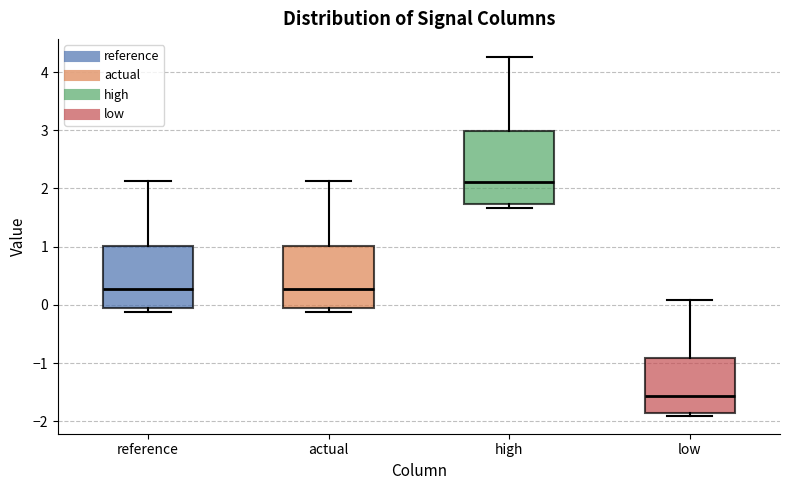

Reading left to right, transcribe this box plot: for each box, give where its median line is, the range the box spans, and where its two whiskers end, as read against the y-axis. The values are not printed on the chart, so give them approximately, as read against the axis.

reference: median 0.3, box -0.1 to 1.0, whiskers -0.1 (just below the box's lower edge) to 2.1
actual: median 0.3, box -0.1 to 1.0, whiskers -0.1 (just below the box's lower edge) to 2.1
high: median 2.1, box 1.7 to 3.0, whiskers 1.7 (just below the box's lower edge) to 4.3
low: median -1.6, box -1.9 to -0.9, whiskers -1.9 (just below the box's lower edge) to 0.1